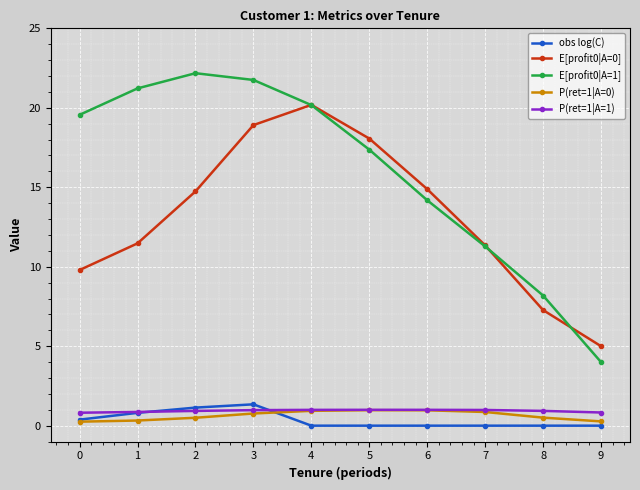

Is the value of P(ret=1|A=0) at 9 greater than the value of E[profit0|A=0] at 8?

No